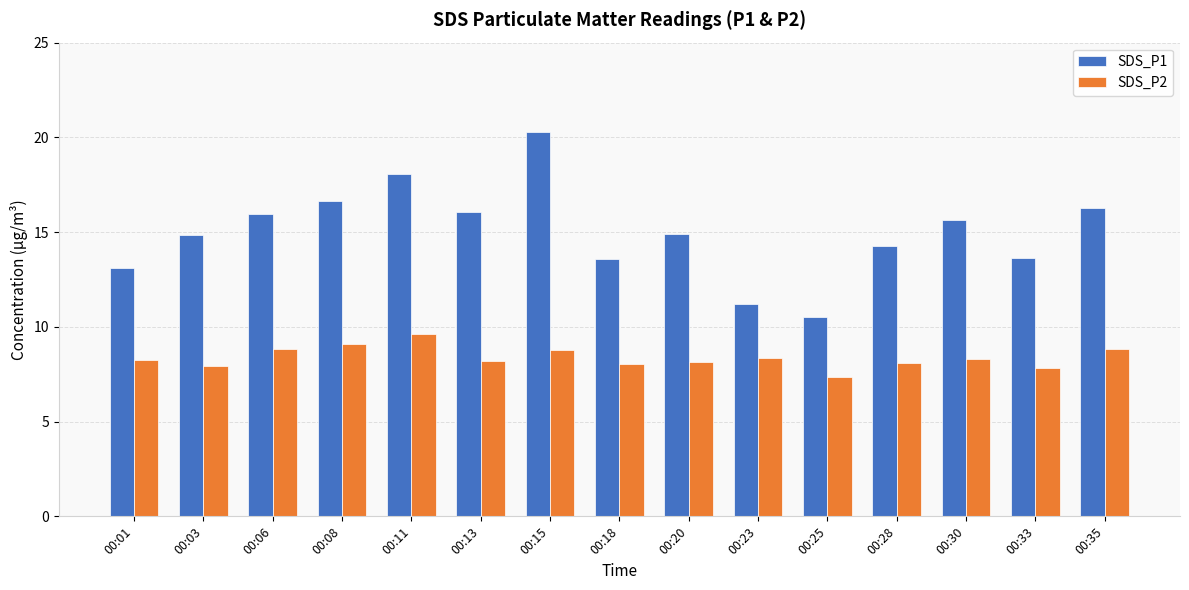

Which series has the largest total across all categories?

SDS_P1